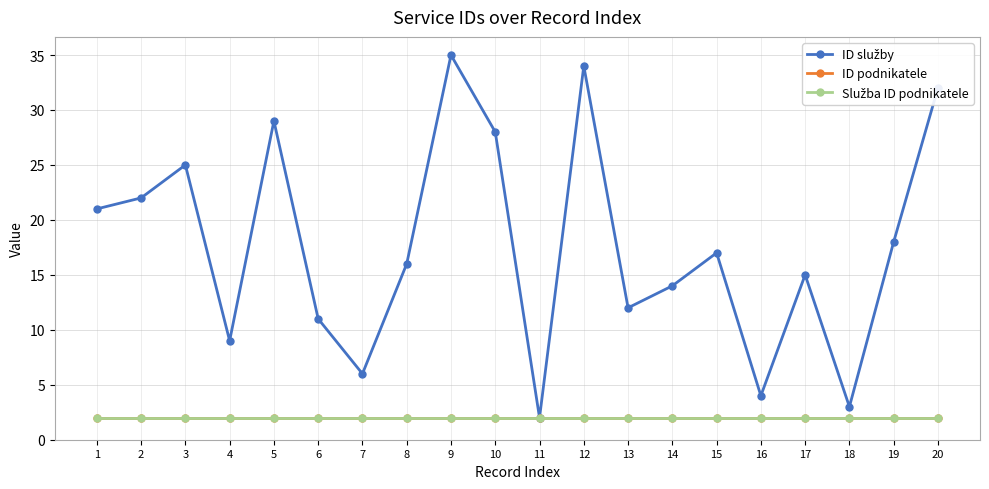

Rank the series by their maximum value, from highest to lowest.

ID služby, ID podnikatele, Služba ID podnikatele